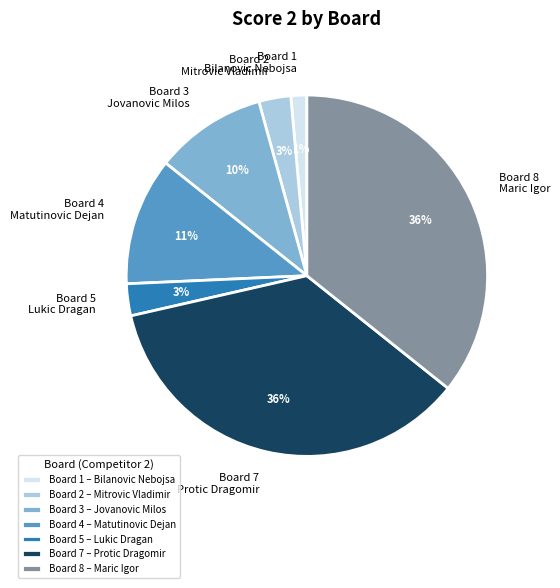

How many slices are in this pie chart?

7